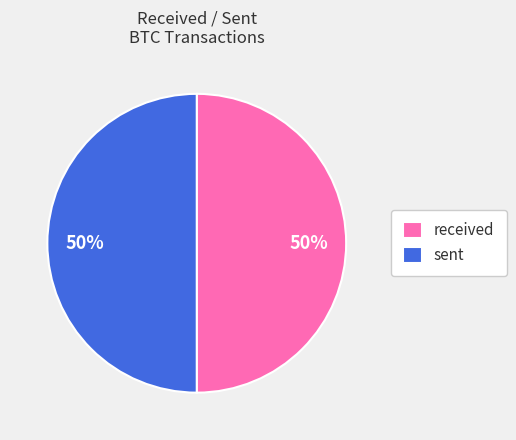

Combined, do sent and received account for over 50%?

Yes